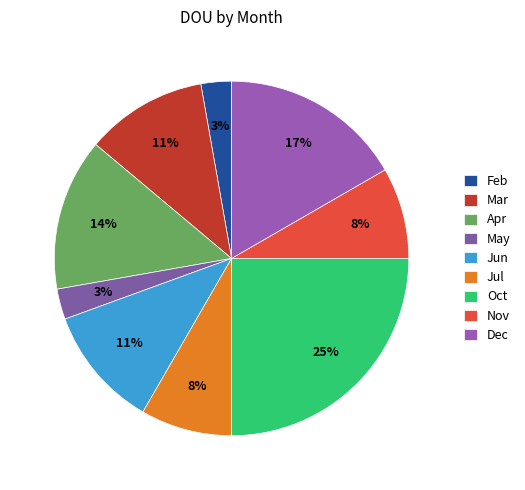

To the nearest percent, what percentage of the pie is Dec?

17%